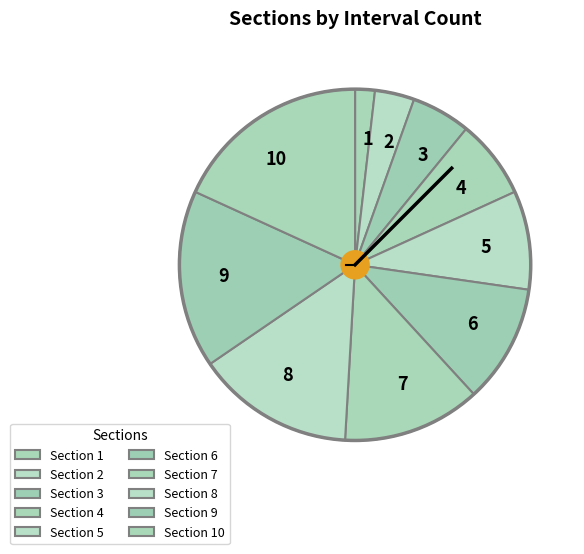

Count the number of slices in the pie.

10